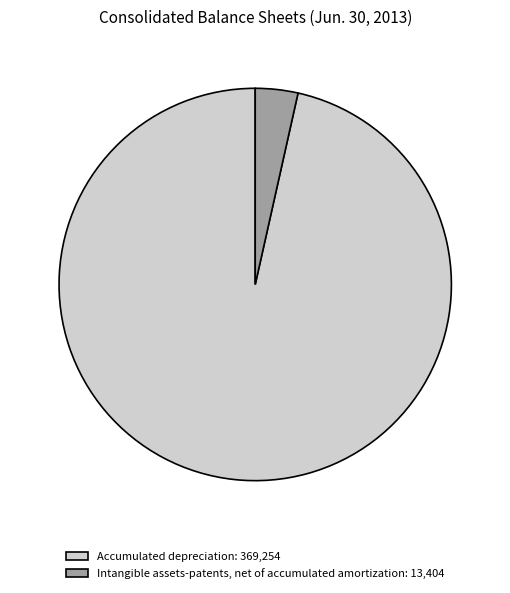

True or false: Intangible assets-patents, net of accumulated amortization accounts for 4% of the total.

True